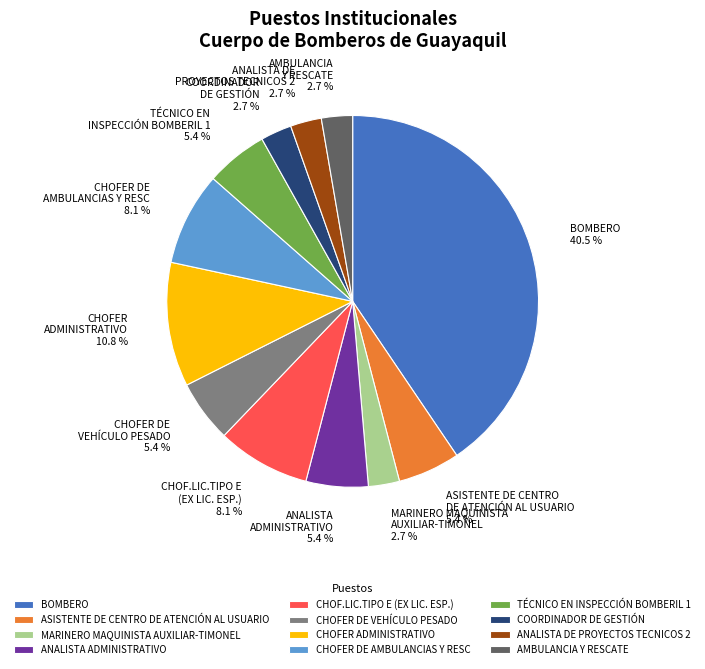

Does MARINERO MAQUINISTA AUXILIAR-TIMONEL represent more than half of the total?

No